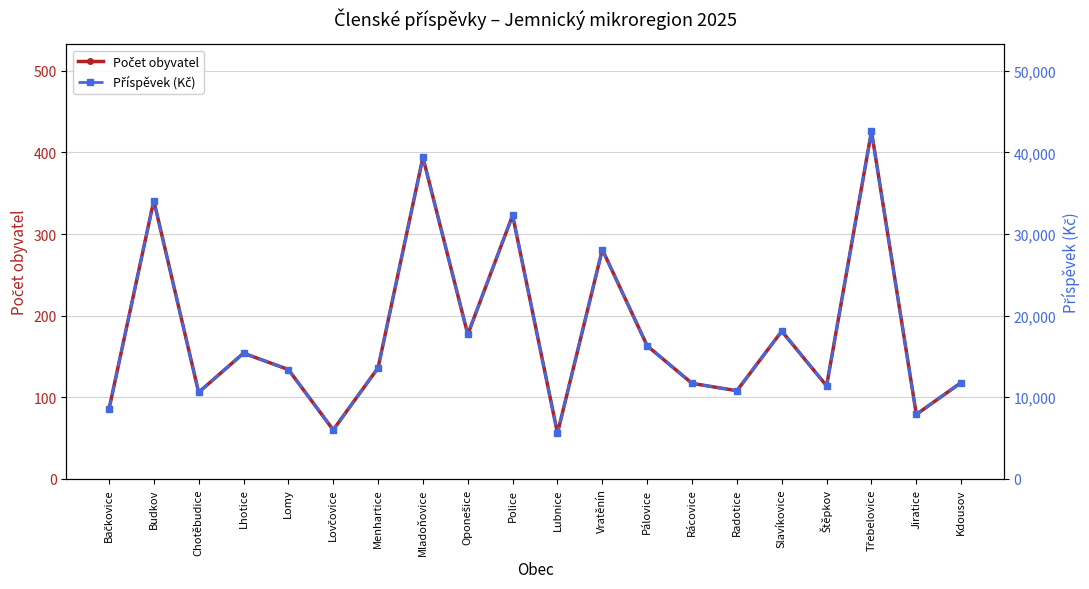

Rank the series by their average value, from lowest to highest.

Počet obyvatel, Příspěvek (Kč)